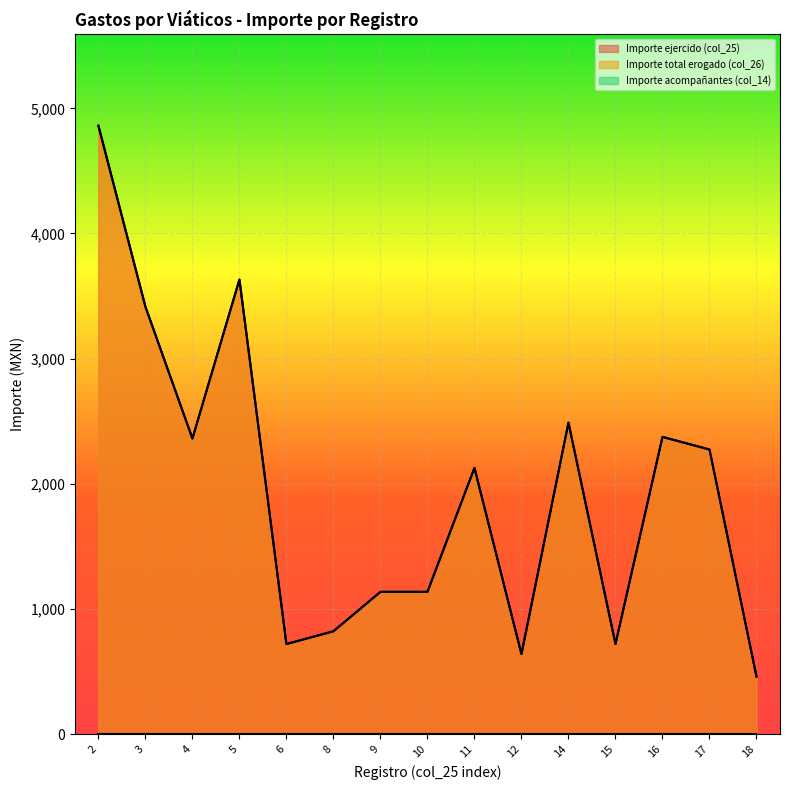

At how many categories does at least one series exceed 2383?

4